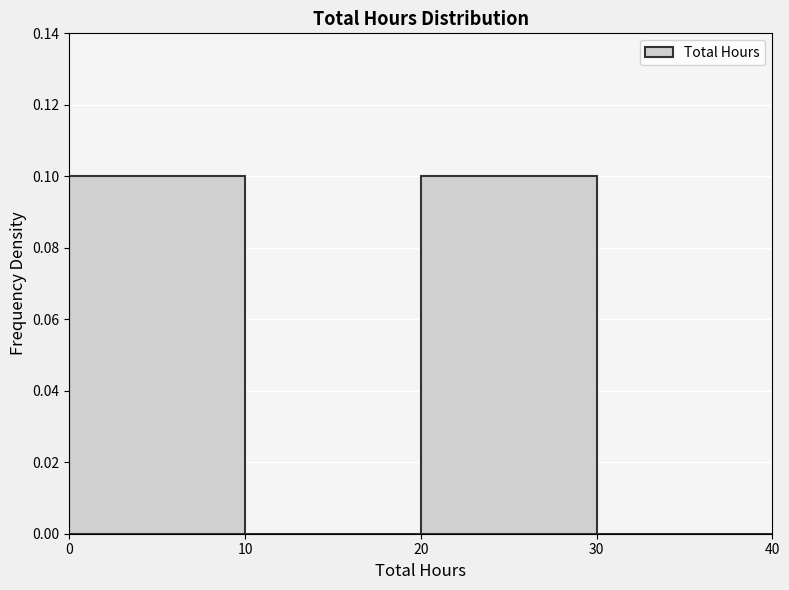

Reading left to right, transcribe this chart: for each bar, give the range it covers on the x-axis and its height. The values are not printed on the chart, so give them approximately, as read against the axis.

0 to 10: 0.1
10 to 20: 0
20 to 30: 0.1
30 to 40: 0